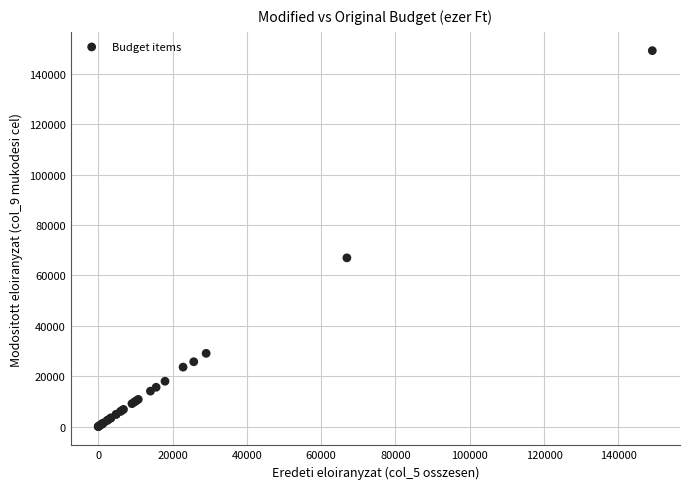

What Y value in the scatter plot is closest to 74576?

66933